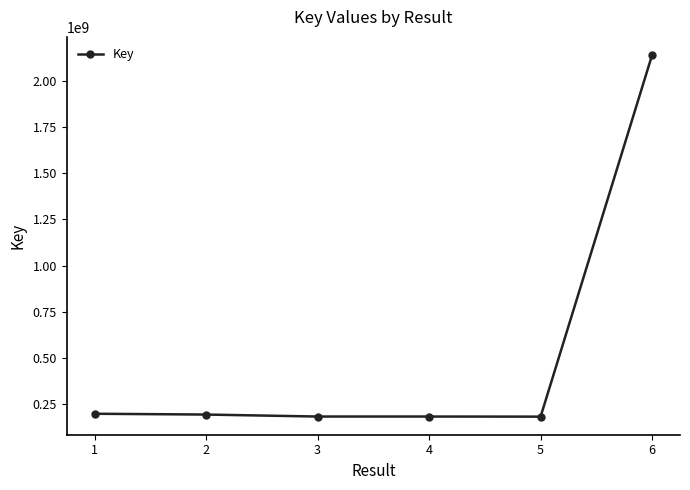

Which has a higher value, 6 or 2?

6